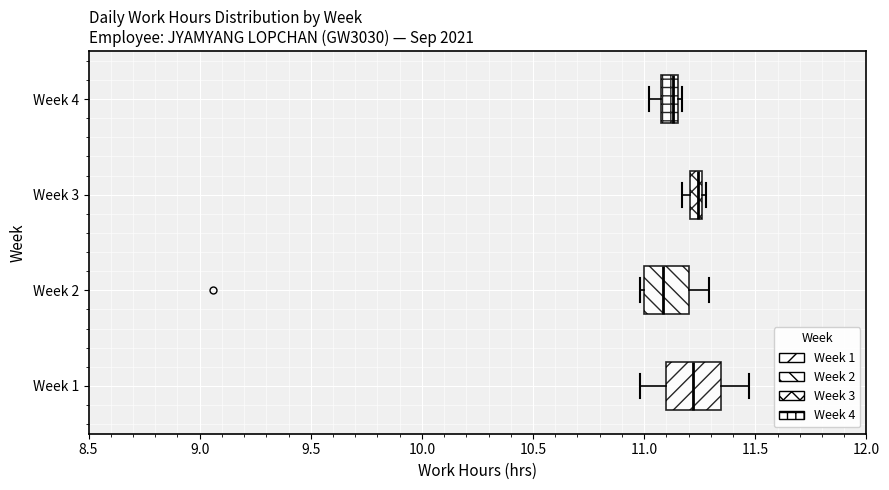

Where is the right edge of the box for Week 4 on the x-axis? The values are not printed on the chart, so give them approximately, as read against the axis.

11.15